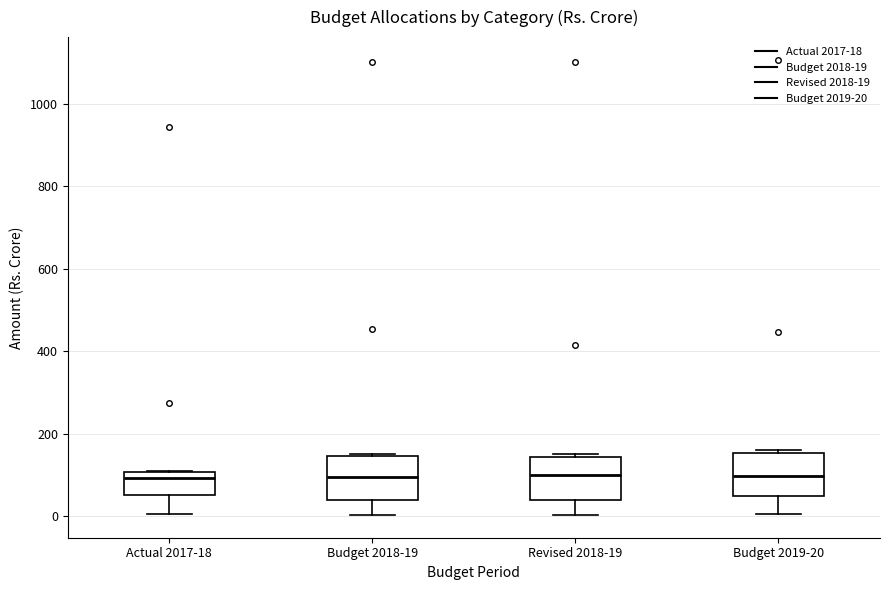

Reading left to right, read every box against the y-axis: the position of its median line, the range the box covers, and the ends of its whiskers. The values are not printed on the chart, so give them approximately, as read against the axis.

Actual 2017-18: median 100 (just below the box's upper edge), box 60 to 100, whiskers 0 to 120
Budget 2018-19: median 100, box 40 to 140, whiskers 0 to 160
Revised 2018-19: median 100, box 40 to 140, whiskers 0 to 160
Budget 2019-20: median 100, box 40 to 160, whiskers 0 to 160 (just above the box's upper edge)